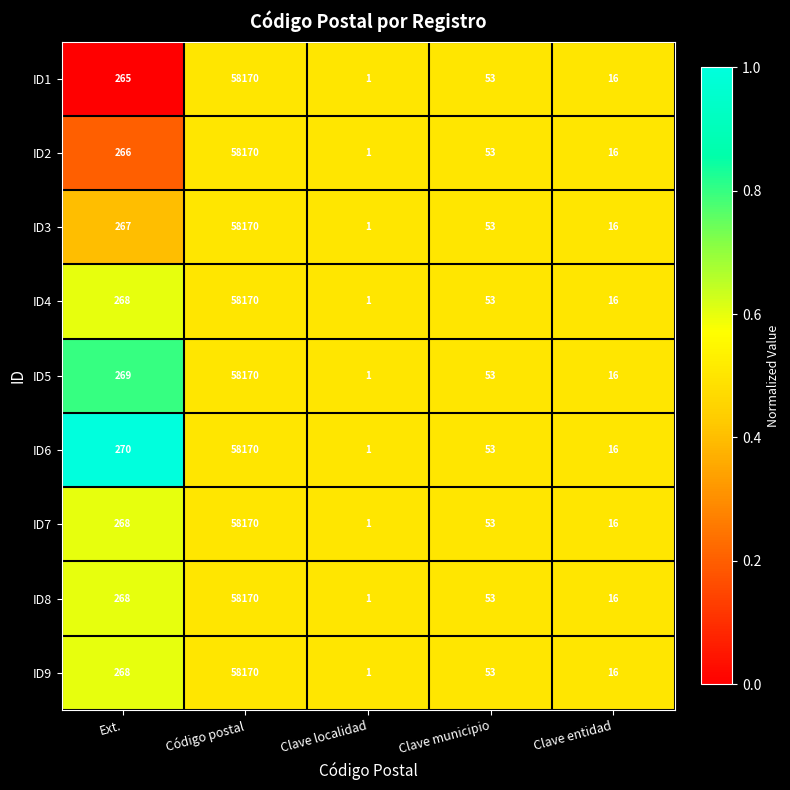

What is the difference between the second highest and second lowest values in the ID2 series?

250